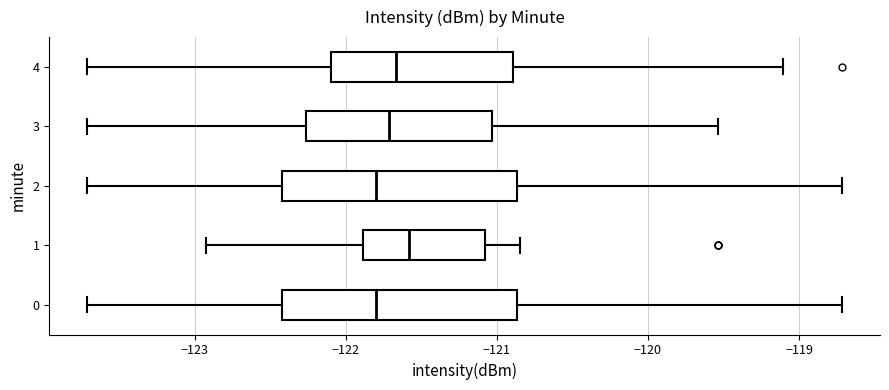

Reading bottom to top, transcribe this box plot: for each box, give where its median line is, the range the box spans, and where its two whiskers end, as read against the x-axis. The values are not printed on the chart, so give them approximately, as read against the axis.

0: median -121.8, box -122.4 to -120.9, whiskers -123.7 to -118.7
1: median -121.6, box -121.9 to -121.1, whiskers -122.9 to -120.8
2: median -121.8, box -122.4 to -120.9, whiskers -123.7 to -118.7
3: median -121.7, box -122.3 to -121.0, whiskers -123.7 to -119.5
4: median -121.7, box -122.1 to -120.9, whiskers -123.7 to -119.1